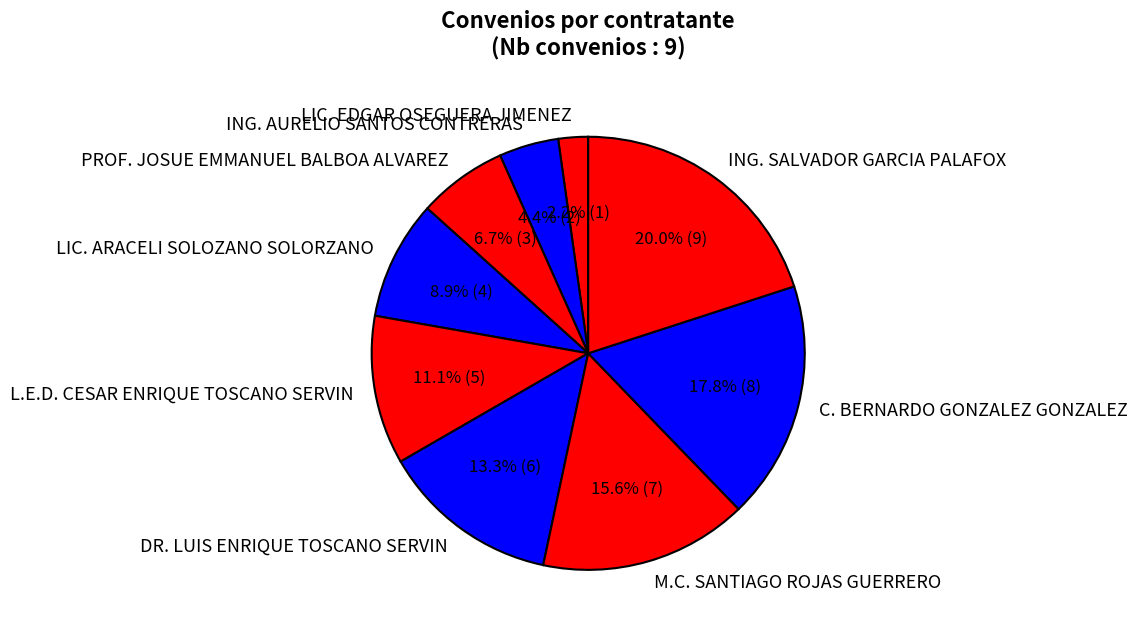

To the nearest percent, what is the difference between the C. BERNARDO GONZALEZ GONZALEZ and M.C. SANTIAGO ROJAS GUERRERO slice percentages?

2%